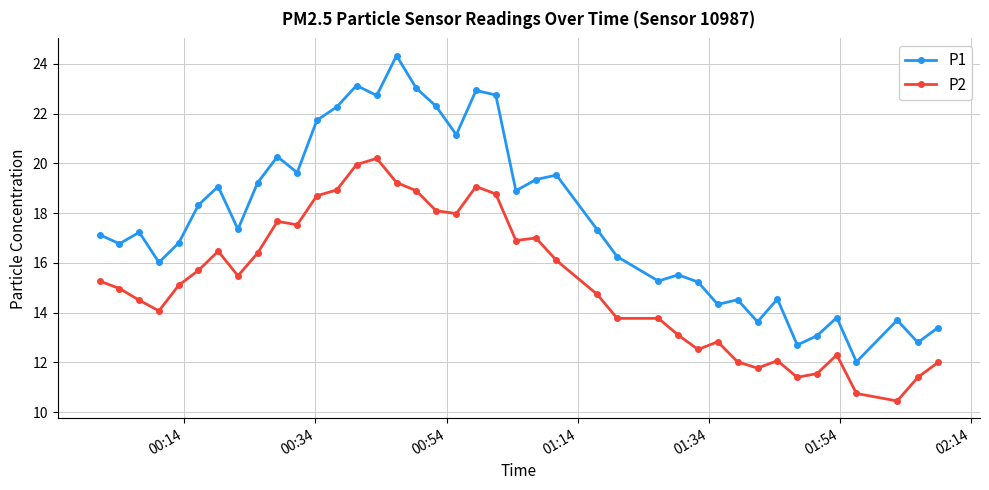

How many interior local valleys does the P1 series have?

13